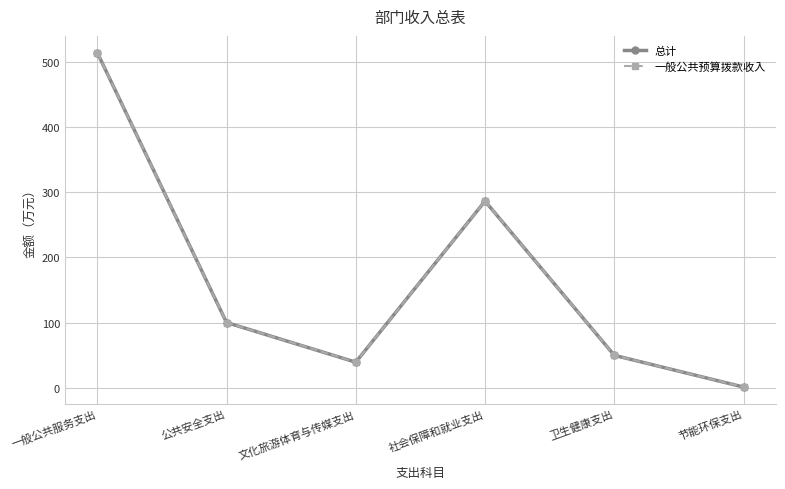

Which category has the highest value across all series?

一般公共服务支出